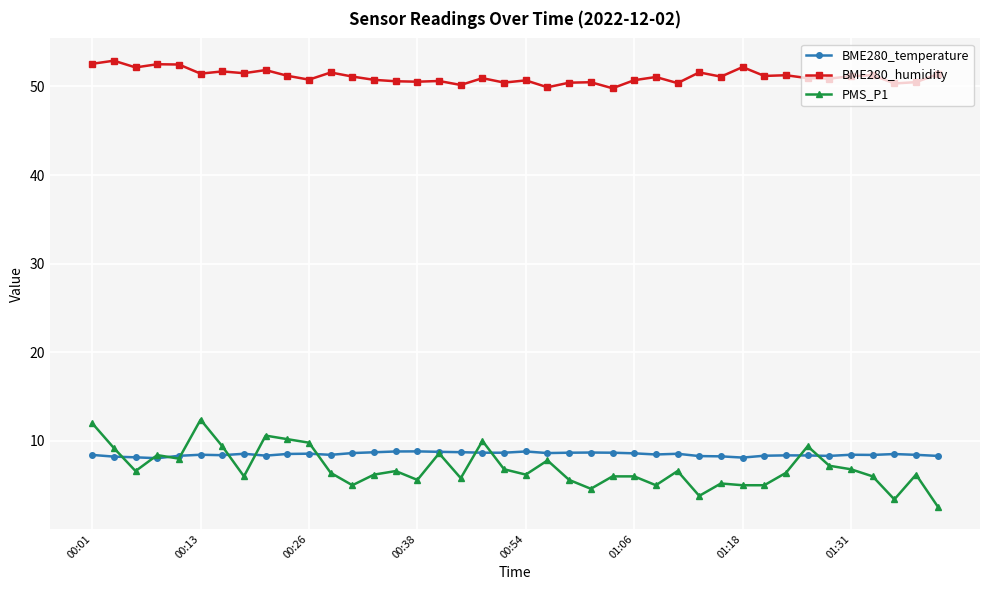

True or false: BME280_humidity and PMS_P1 intersect in this chart.

False